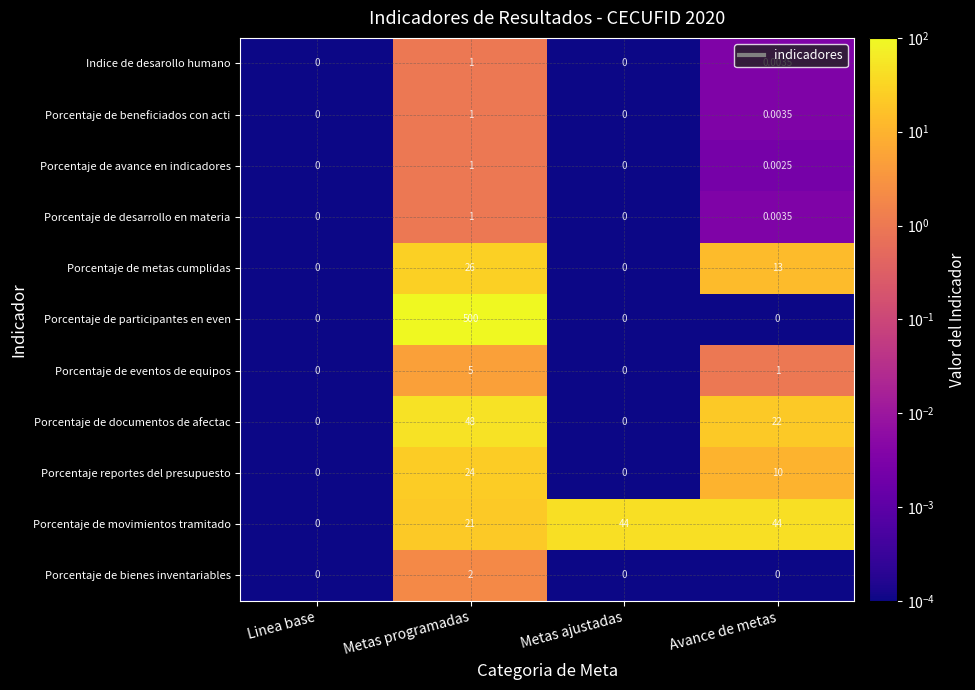

At which label is Porcentaje de metas cumplidas closest to 13?

Avance de metas